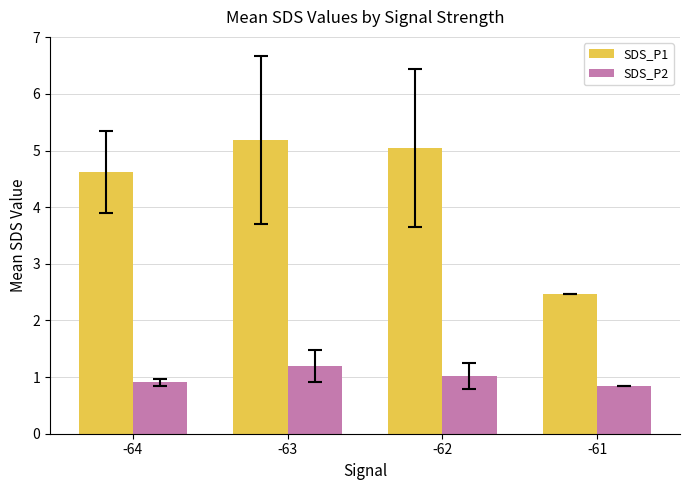

What is the approximate value of SDS_P2 at -63?

1.2